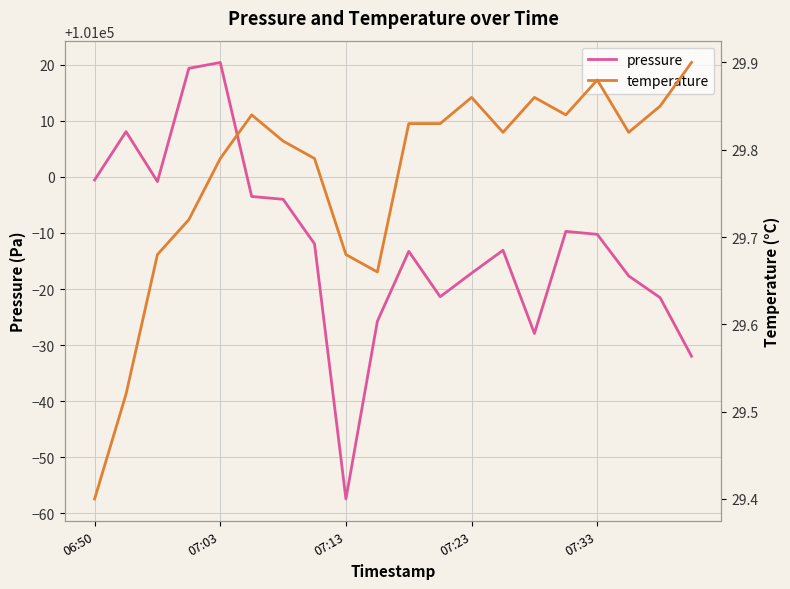

Between 06:50 and 10, which is larger?

06:50